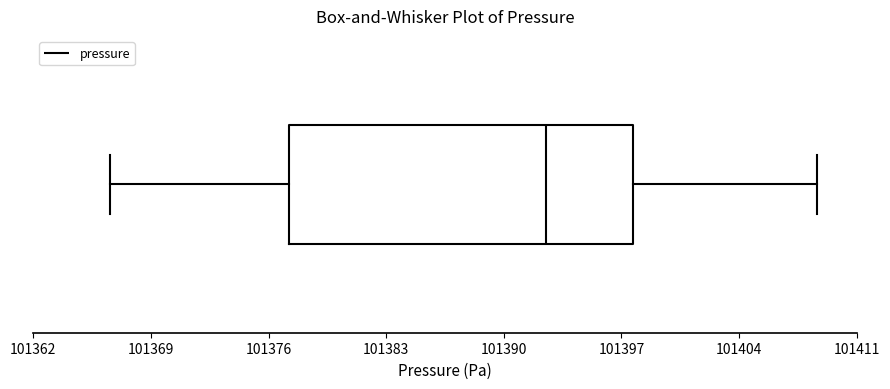

Read this box plot against the x-axis: the position of the median line, the range covered by the box, and the ends of both whiskers. The values are not printed on the chart, so give them approximately, as read against the axis.

median 101392, box 101377 to 101398, whiskers 101367 to 101409